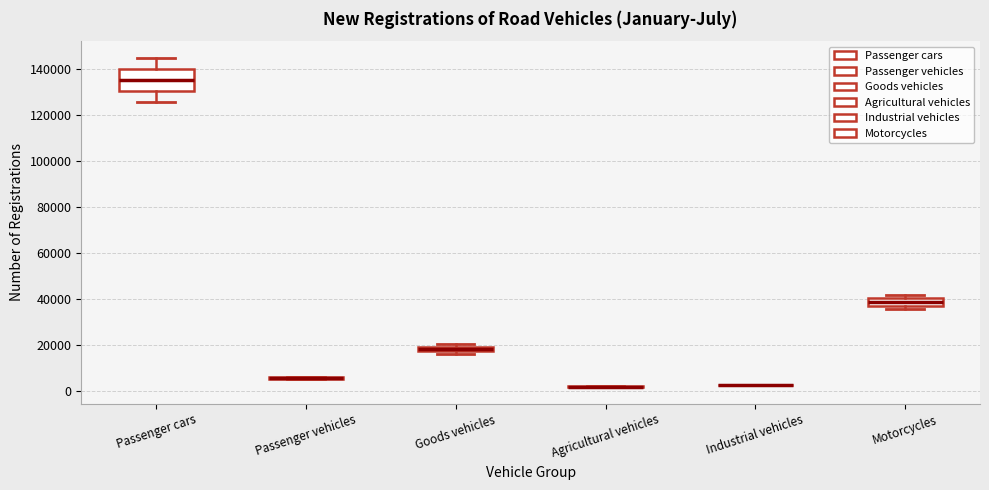

Comparing the boxes themselves (not the whiskers), which one is the tallest?

Passenger cars